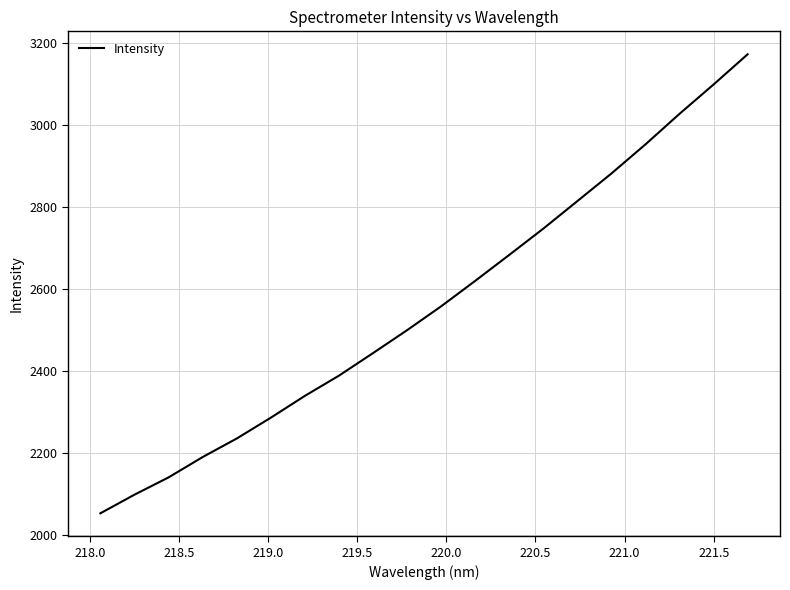

What is the minimum value shown in the chart?

2054.0